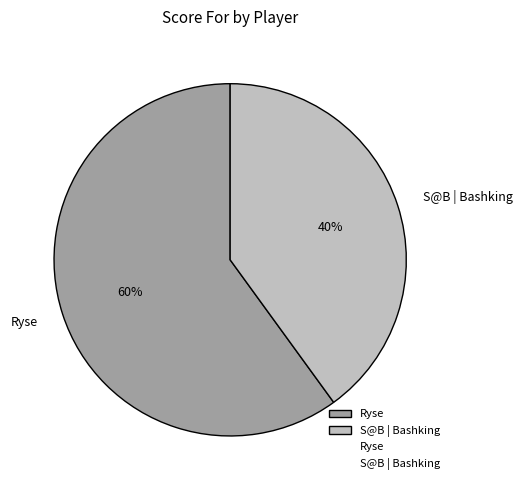

Between S@B | Bashking and Ryse, which is larger?

Ryse